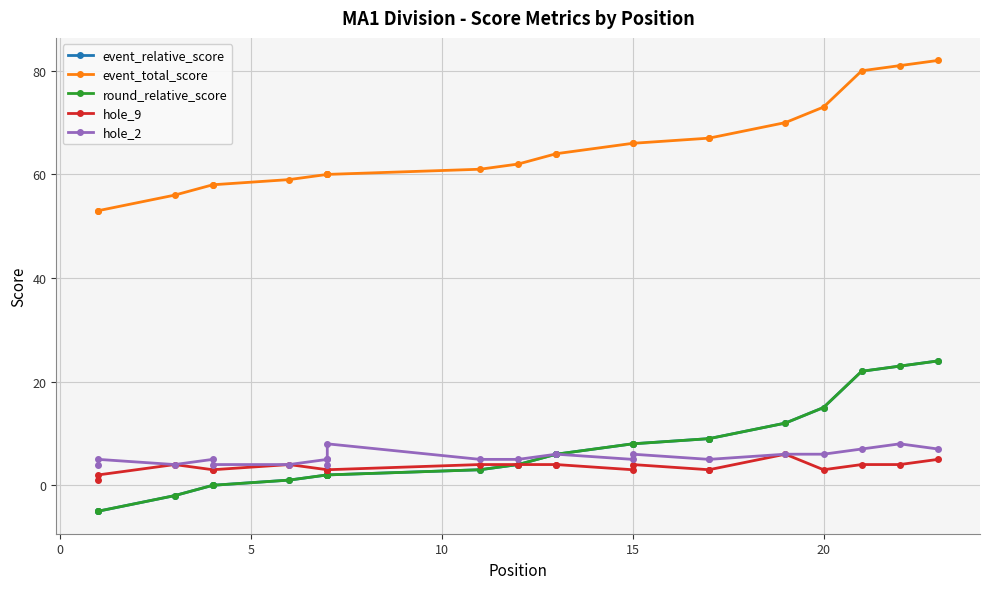

Which series has the largest total across all categories?

event_total_score